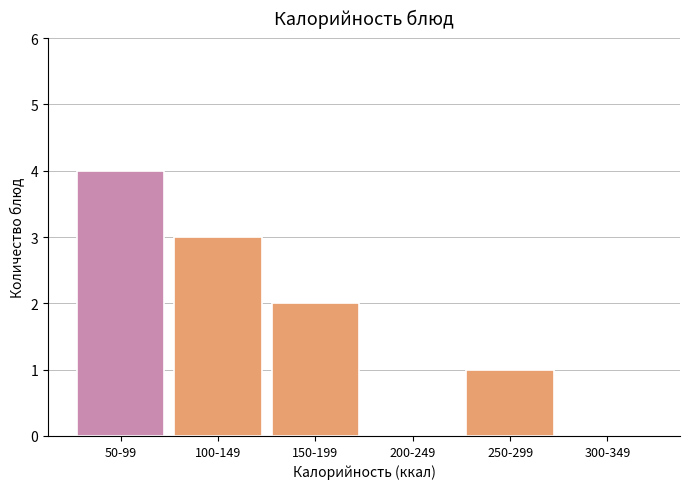

Reading left to right, what are all the values shown in this chart?

50-99=4	100-149=3	150-199=2	200-249=0	250-299=1	300-349=0